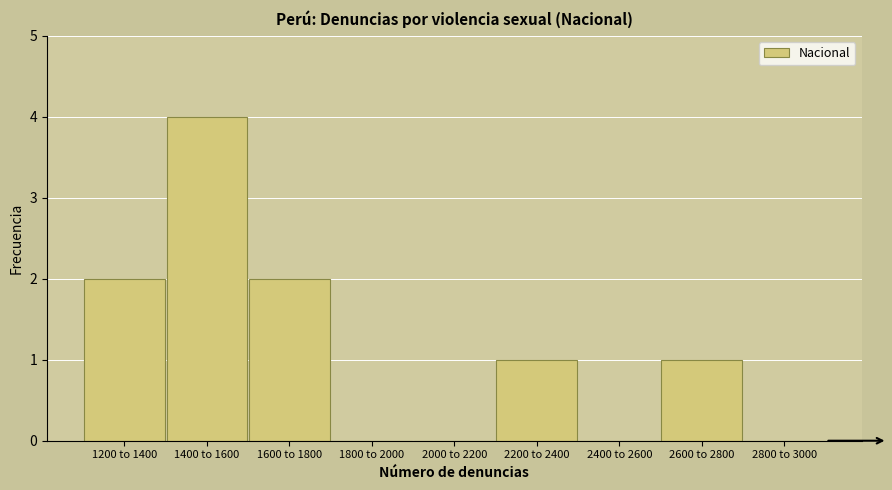

Reading right to left, list all the values displayed in this chart.

2800 to 3000=0	2600 to 2800=1	2400 to 2600=0	2200 to 2400=1	2000 to 2200=0	1800 to 2000=0	1600 to 1800=2	1400 to 1600=4	1200 to 1400=2